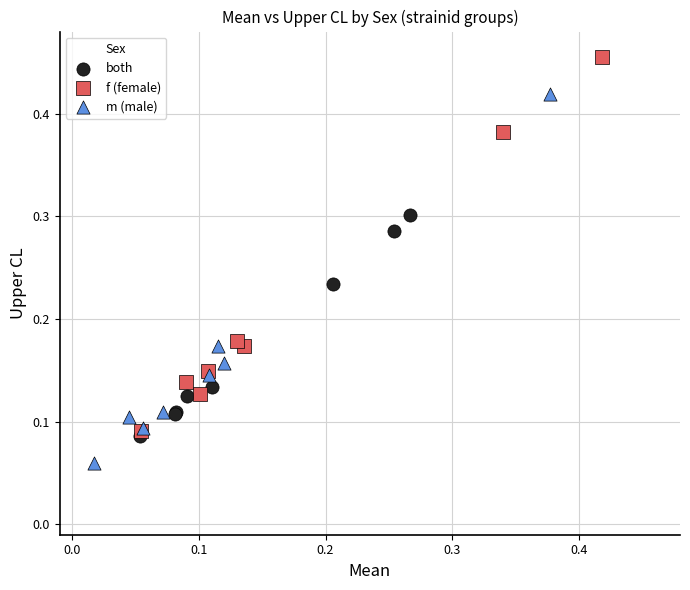

Which series reaches the maximum Y coordinate?

f (female)